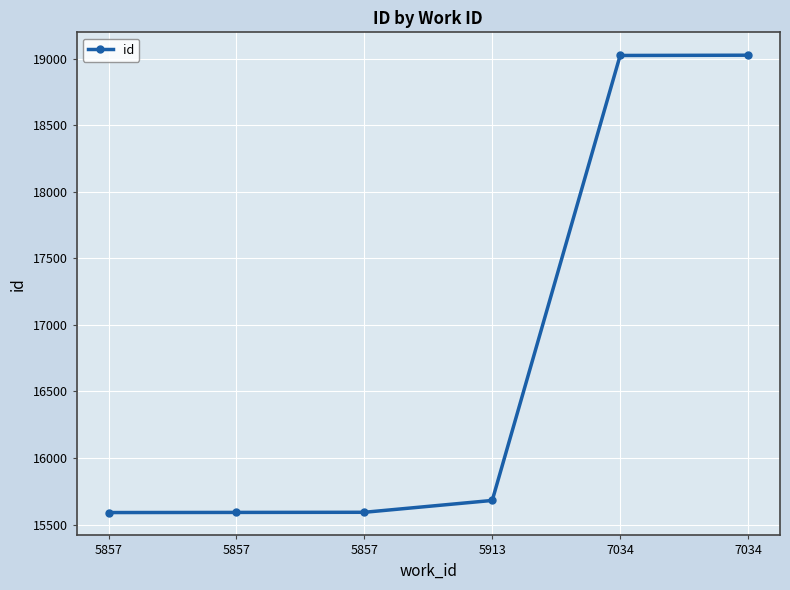

What is the maximum value shown in the chart?

19026